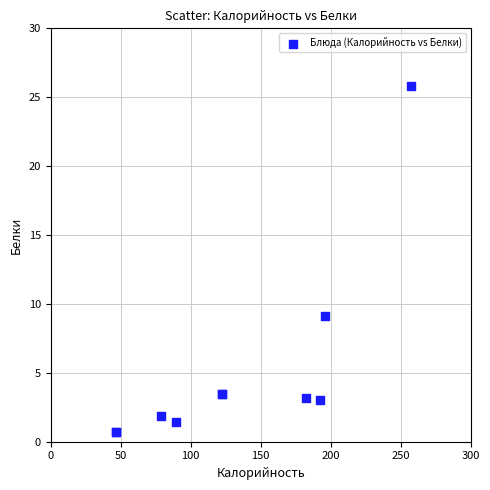

What Y value in the scatter plot is closest to 13?

9.2